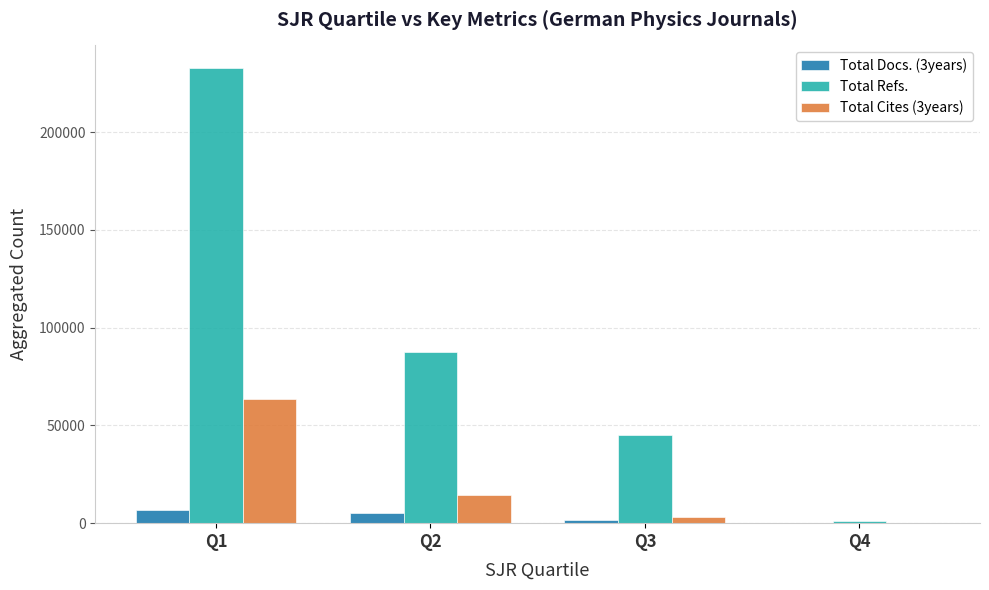

At which category is the sum across all series the highest?

Q1